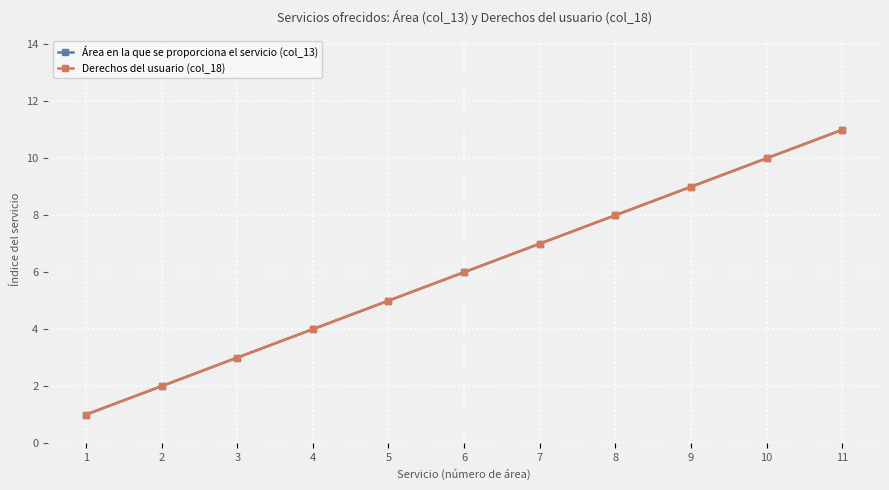

True or false: Área en la que se proporciona el servicio (col_13) has more than 2 interior local peaks.

False